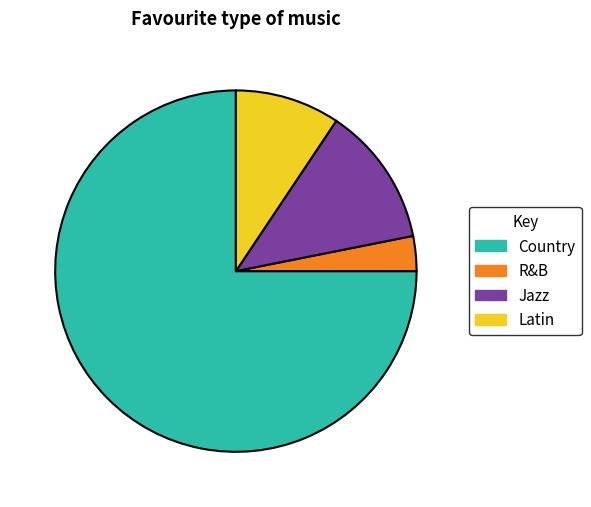

Which category has the smallest portion of the pie?

R&B